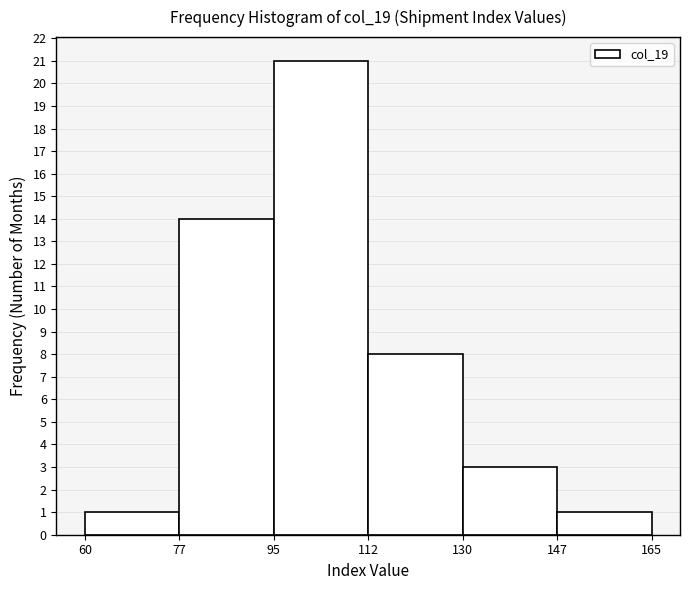

Reading left to right, list every bar in this chart as the range it spans on the x-axis followed by its height. The values are not printed on the chart, so give them approximately, as read against the axis.

60 to 77: 1
77 to 95: 14
95 to 112: 21
112 to 130: 8
130 to 147: 3
147 to 165: 1